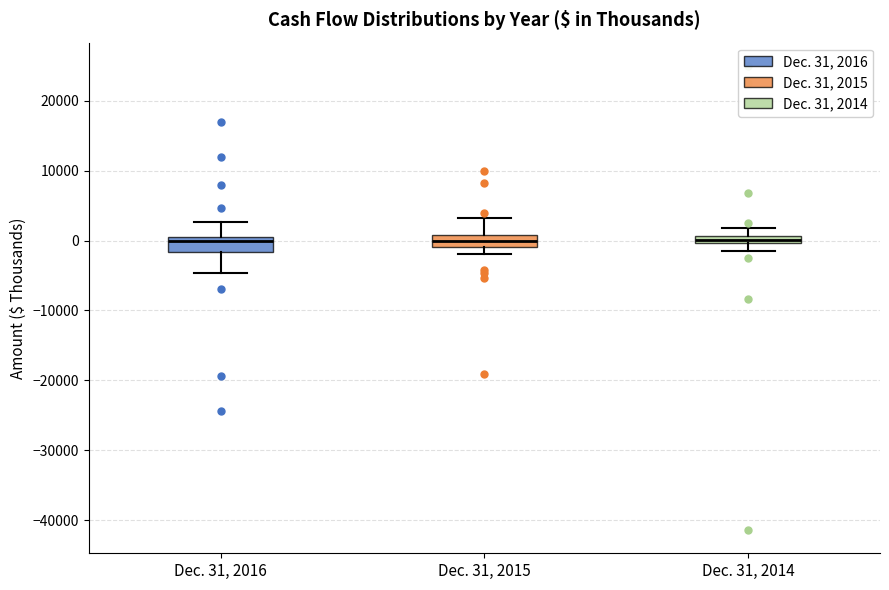

Where is the lower edge of the box for Dec. 31, 2015 on the y-axis? The values are not printed on the chart, so give them approximately, as read against the axis.

-1000